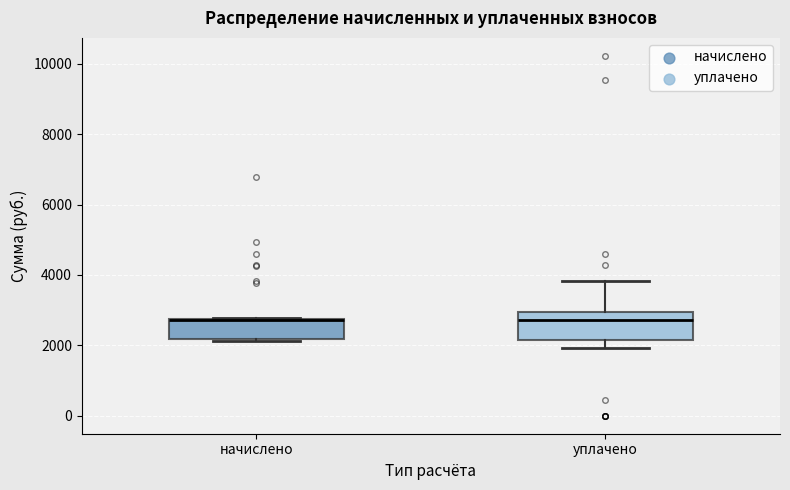

Reading left to right, read every box against the y-axis: the position of its median line, the range the box covers, and the ends of its whiskers. The values are not printed on the chart, so give them approximately, as read against the axis.

начислено: median 2800 (drawn on the box's upper edge), box 2200 to 2800, whiskers 2200 to 2800
уплачено: median 2800, box 2200 to 3000, whiskers 2000 to 3800